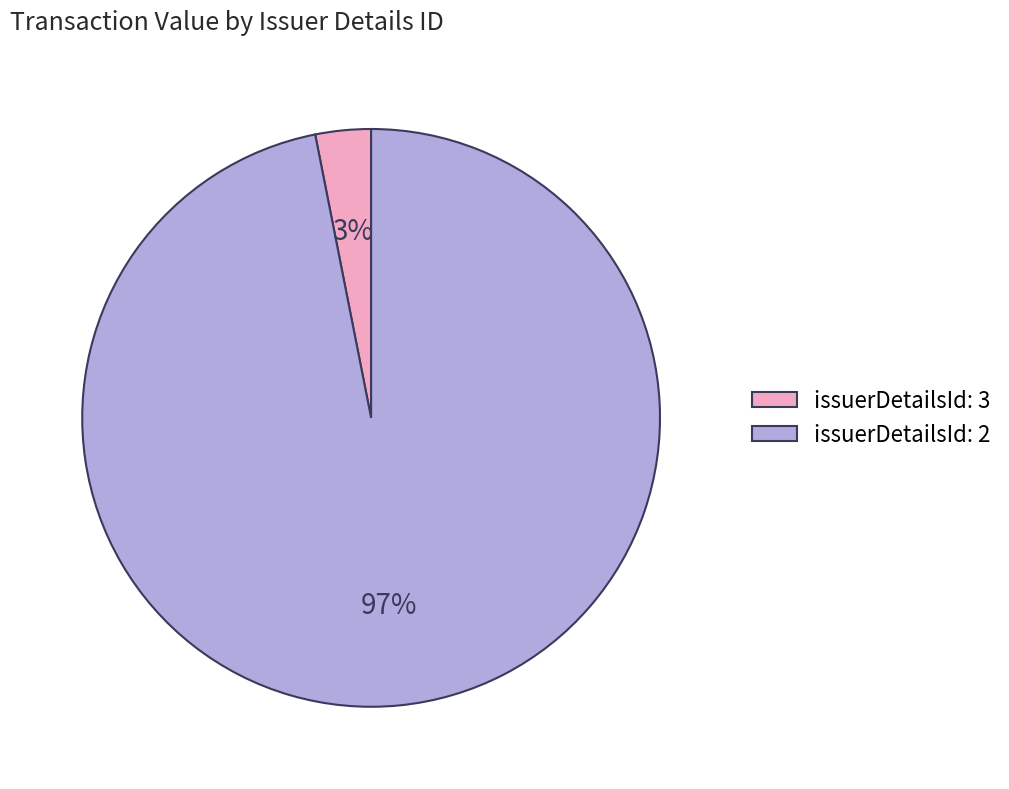

Which category has the biggest portion of the pie?

issuerDetailsId: 2